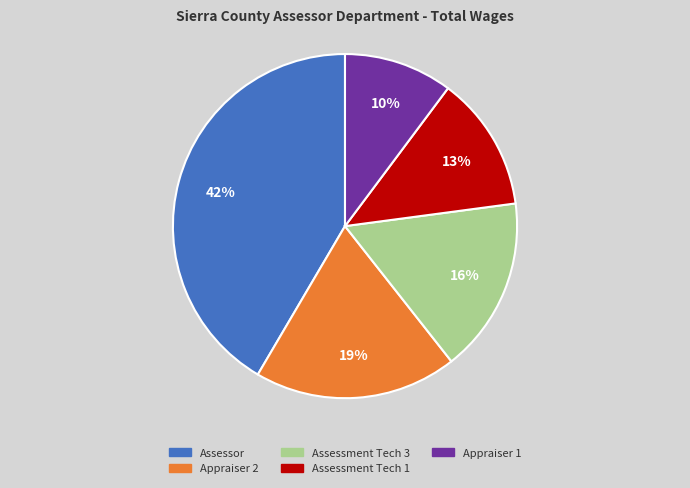

Which slice is the largest?

Assessor